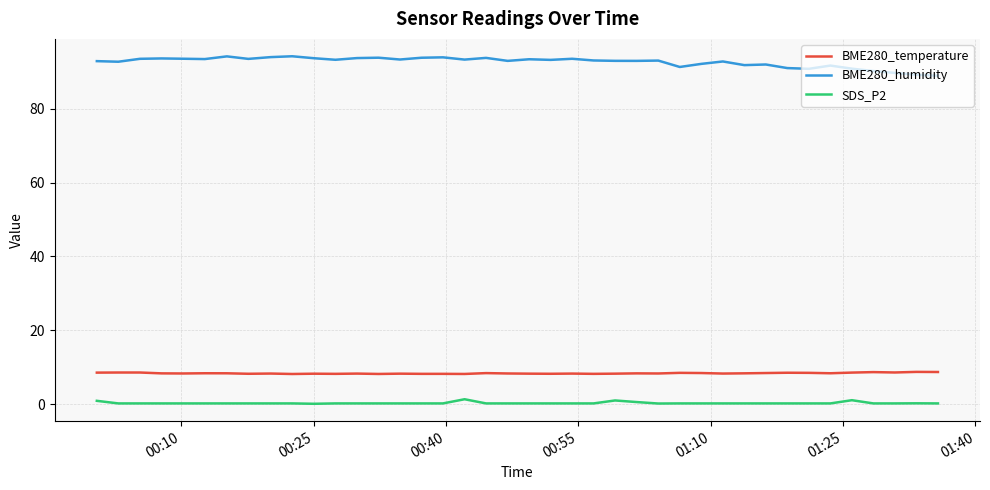

What is the highest value of the BME280_humidity series?

94.2